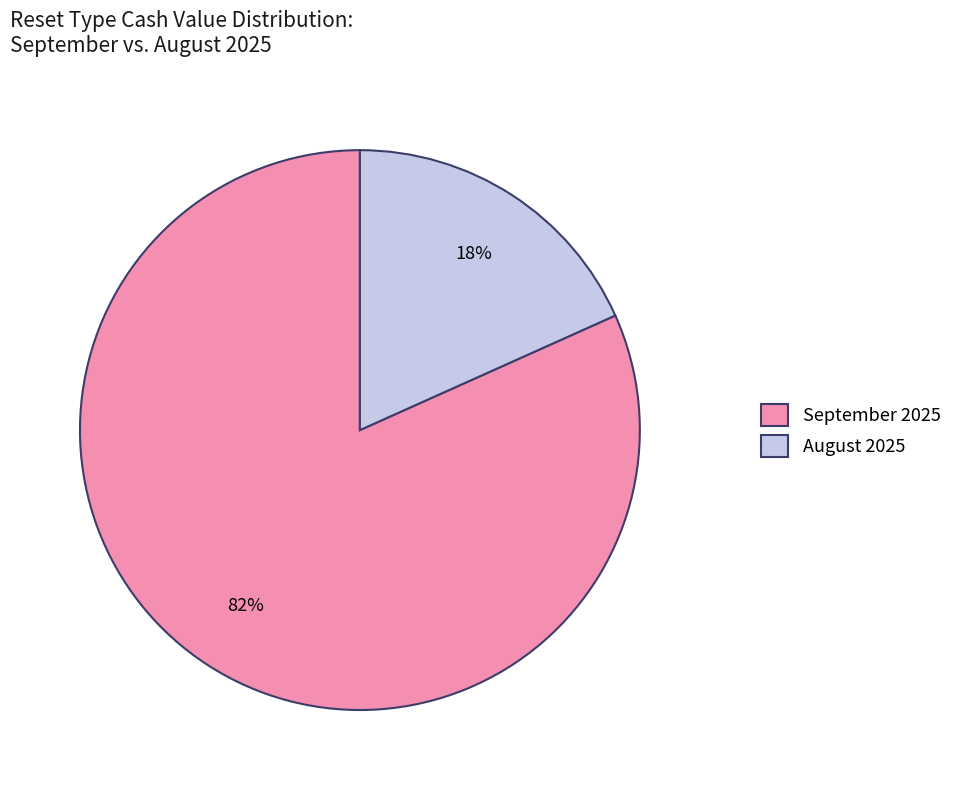

True or false: September 2025 accounts for 71% of the total.

False